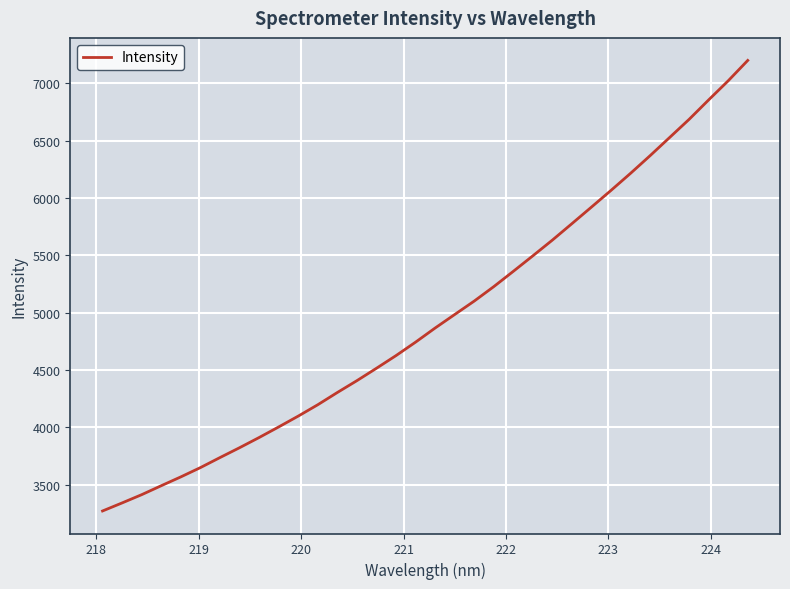

What is the minimum value shown in the chart?

3271.0